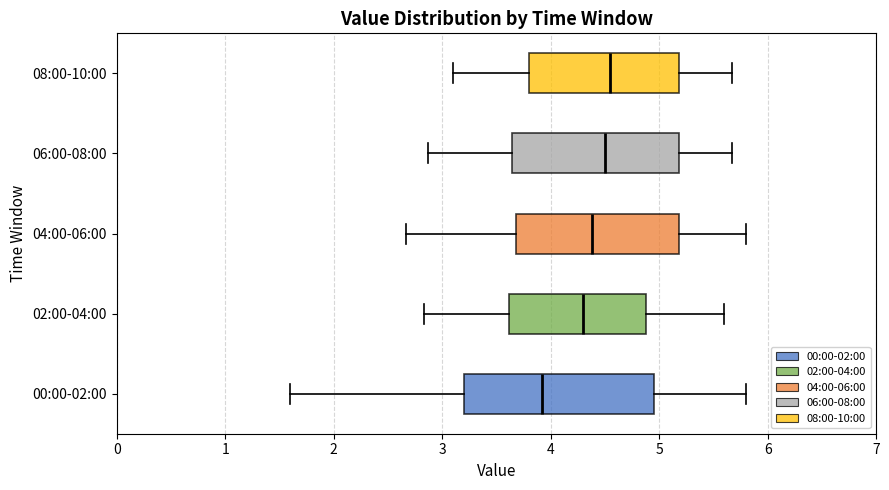

Where does the median line of the box for 02:00-04:00 sit on the x-axis? The values are not printed on the chart, so give them approximately, as read against the axis.

4.3